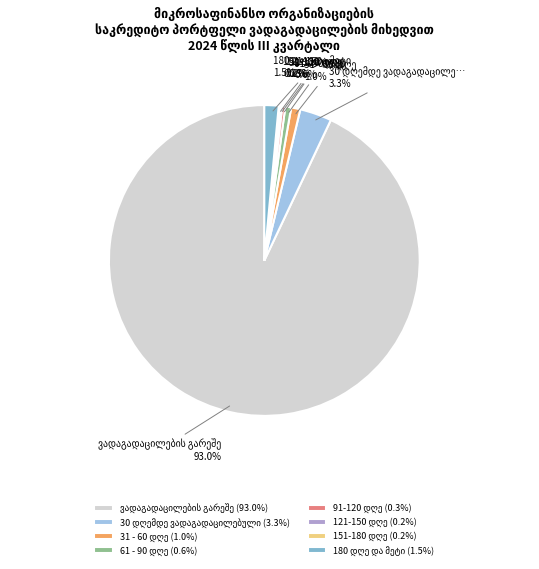

Does any single category account for the majority?

Yes